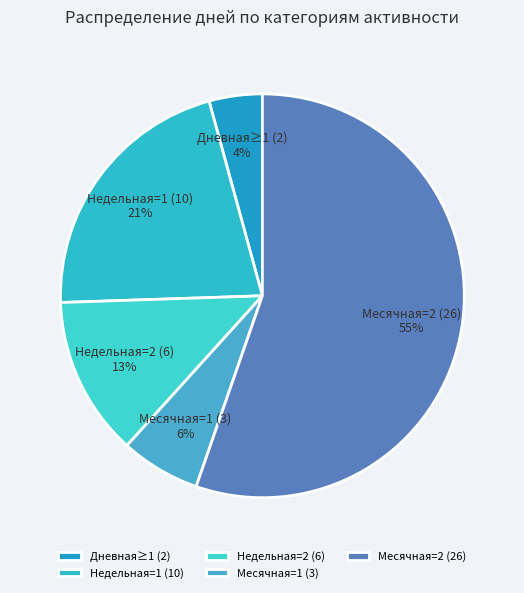

To the nearest percent, what is the combined percentage of Месячная=2 (26) and Дневная≥1 (2)?

60%